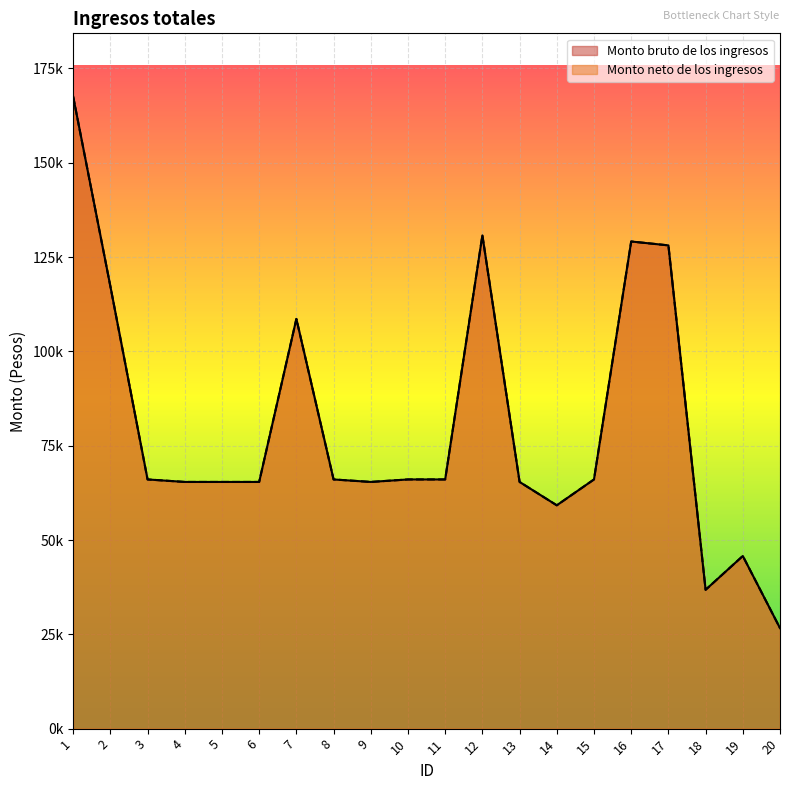

Reading left to right, what are all the values shown in this chart?

Monto bruto de los ingresos: 167552.3	117250.8	66053.9	65392.9	65392.9	65392.9	108609.5	66053.9	65392.9	66053.9	66053.9	130738.4	65392.9	59197.6	66053.9	129127.3	128100.0	36798.4	45765.7	26638.9
Monto neto de los ingresos: 167552.3	117250.8	66053.9	65392.9	65392.9	65392.9	108609.5	66053.9	65392.9	66053.9	66053.9	130738.4	65392.9	59197.6	66053.9	129127.3	128100.0	36798.4	45765.7	26638.9